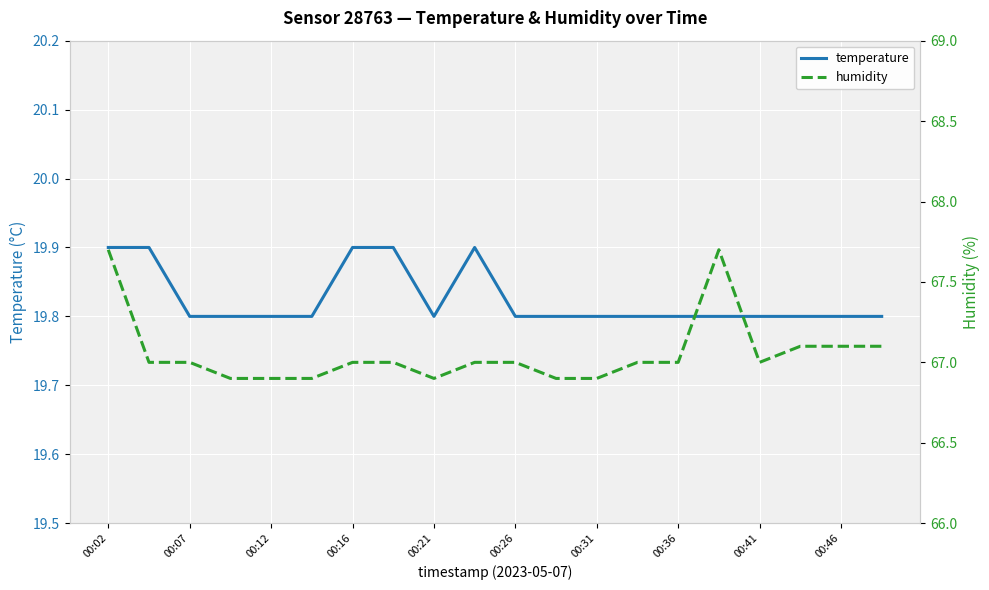

Where is the first local maximum for humidity?

15